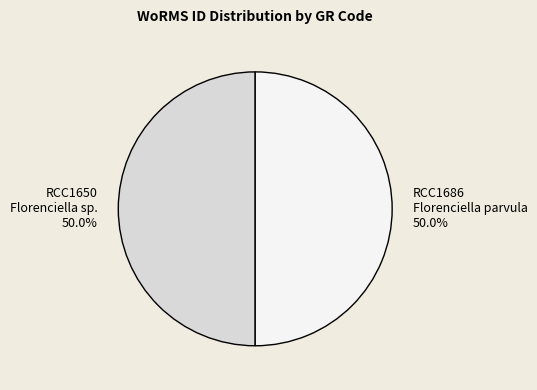

How much of the chart is everything except RCC1650 Florenciella sp.?

50.0%